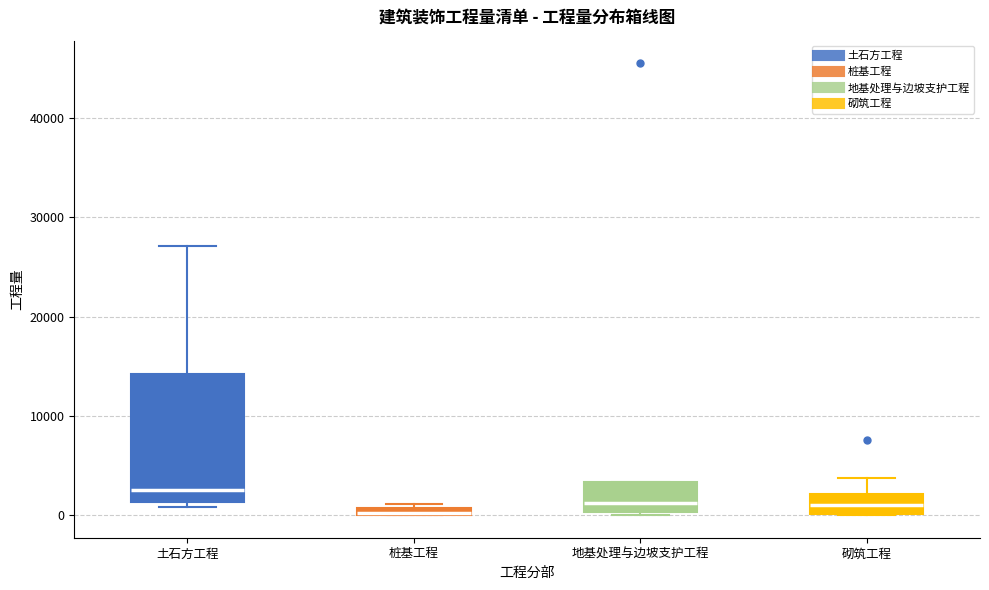

Where is the lower edge of the box for 土石方工程 on the y-axis? The values are not printed on the chart, so give them approximately, as read against the axis.

1000